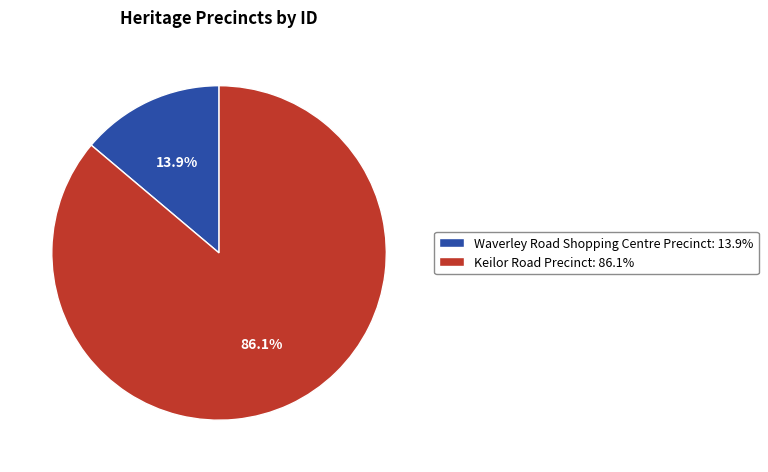

What is the largest slice in the pie chart?

Keilor Road Precinct